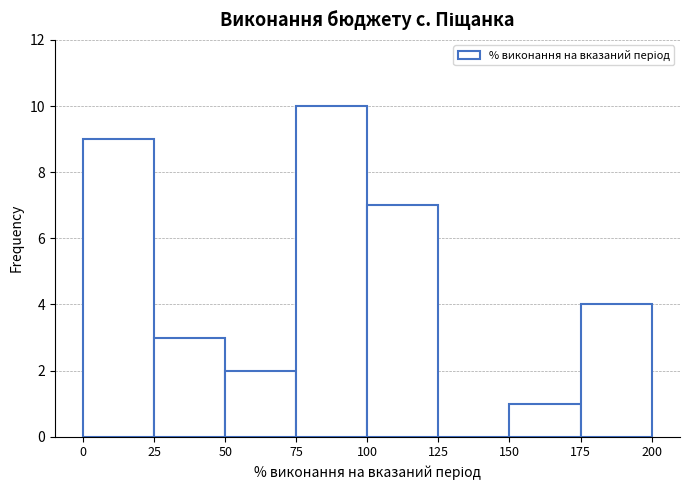

Reading left to right, list every bar in this chart as the range it spans on the x-axis followed by its height. The values are not printed on the chart, so give them approximately, as read against the axis.

0 to 25: 9
25 to 50: 3
50 to 75: 2
75 to 100: 10
100 to 125: 7
125 to 150: 0
150 to 175: 1
175 to 200: 4